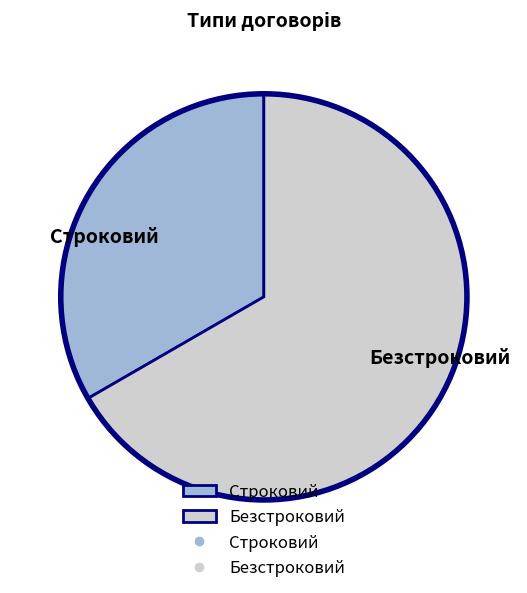

Is the sum of Безстроковий and Строковий greater than half?

Yes